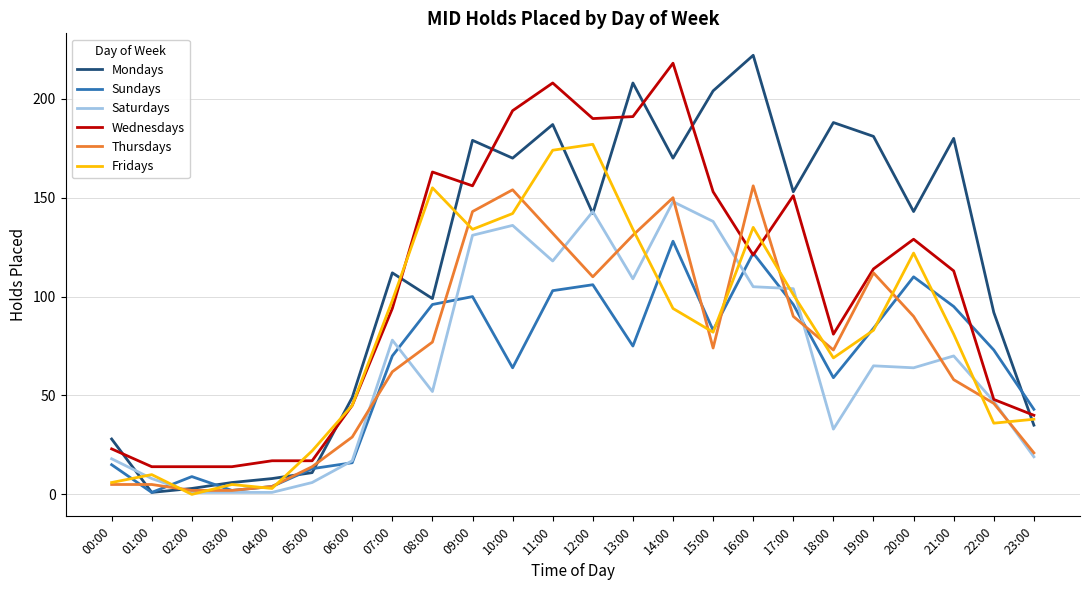

Count the number of categories in the chart.

24